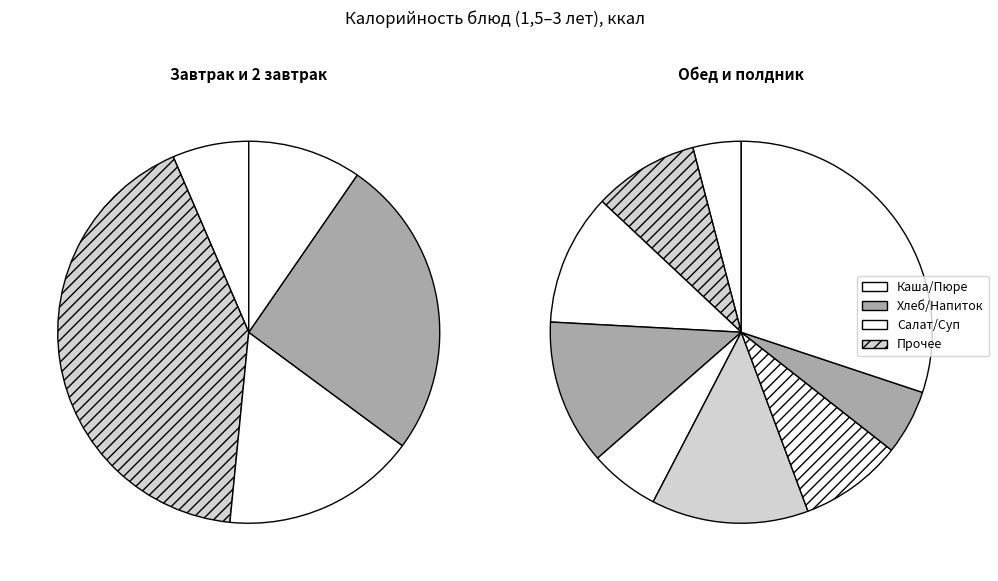

Does обед (картофельное пюре) represent more than half of the total?

No